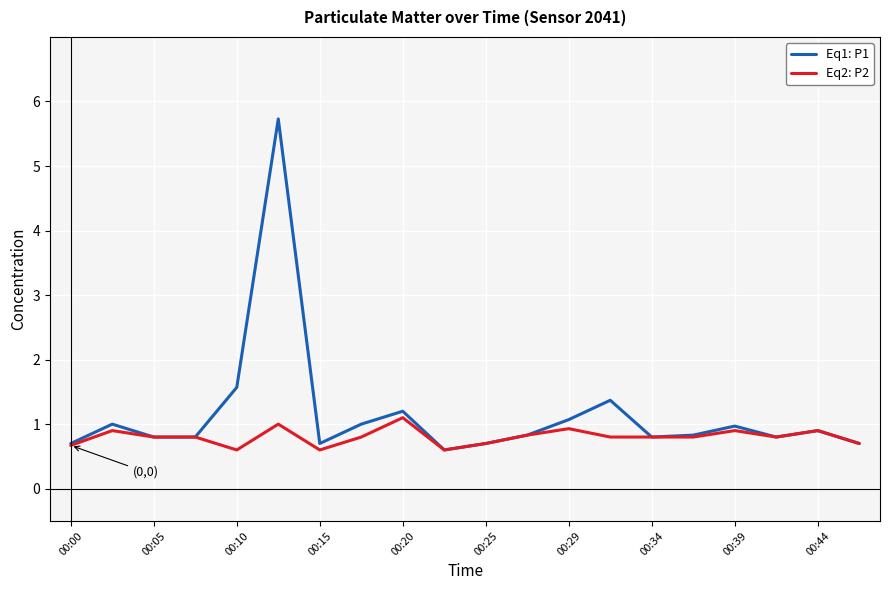

Does the chart have visible grid lines?

Yes